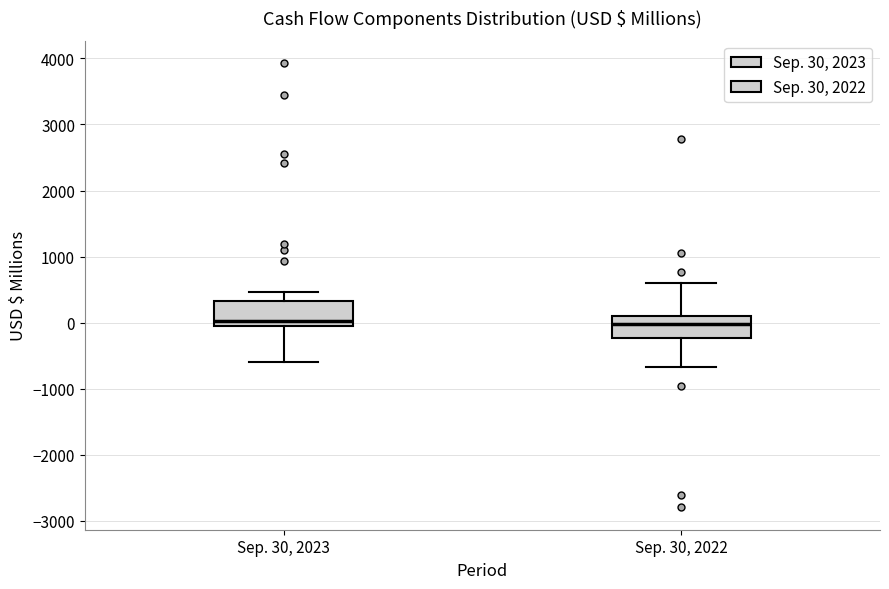

Reading left to right, read every box against the y-axis: the position of its median line, the range the box covers, and the ends of its whiskers. The values are not printed on the chart, so give them approximately, as read against the axis.

Sep. 30, 2023: median 0, box -100 to 300, whiskers -600 to 500
Sep. 30, 2022: median 0, box -200 to 100, whiskers -700 to 600